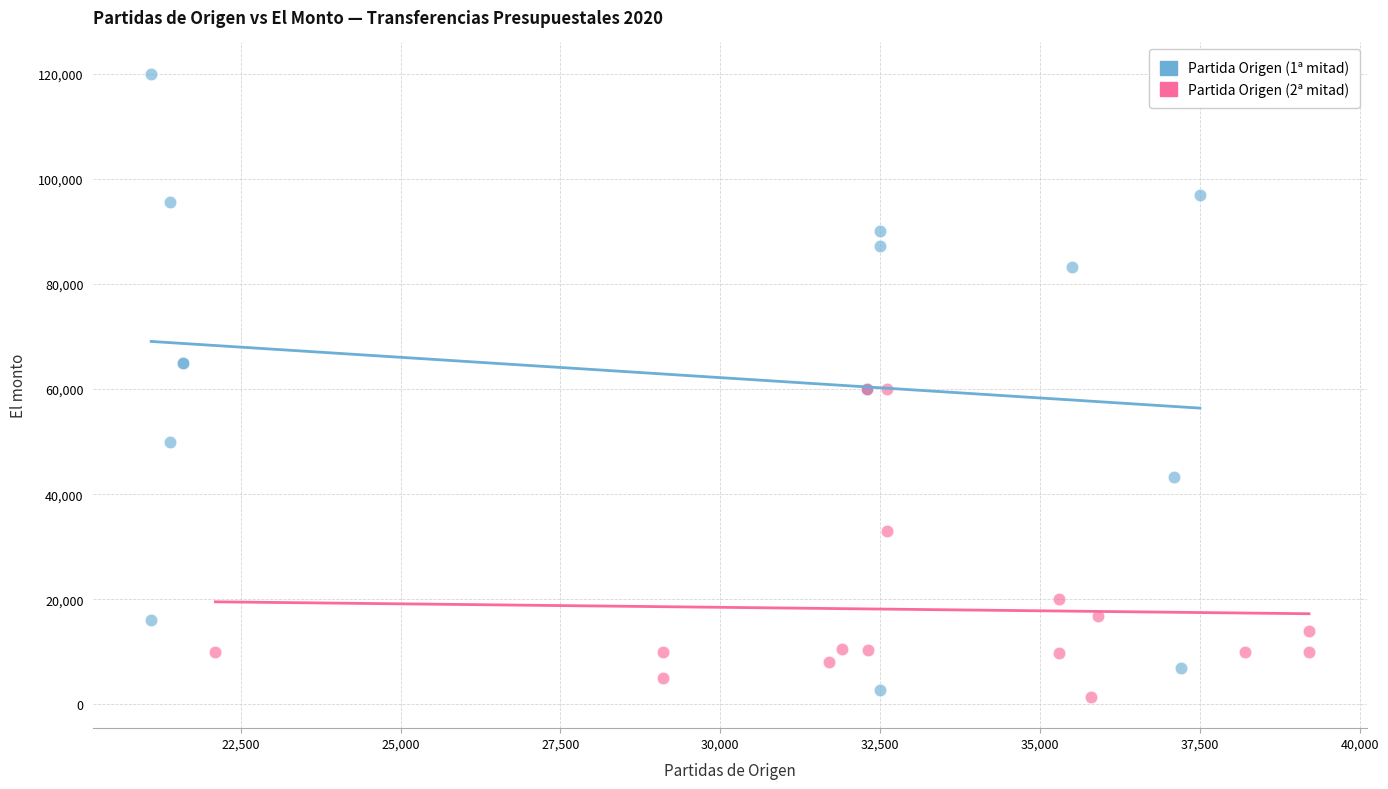

What are all the series names shown in the legend?

Partida Origen (1ª mitad), Partida Origen (2ª mitad)